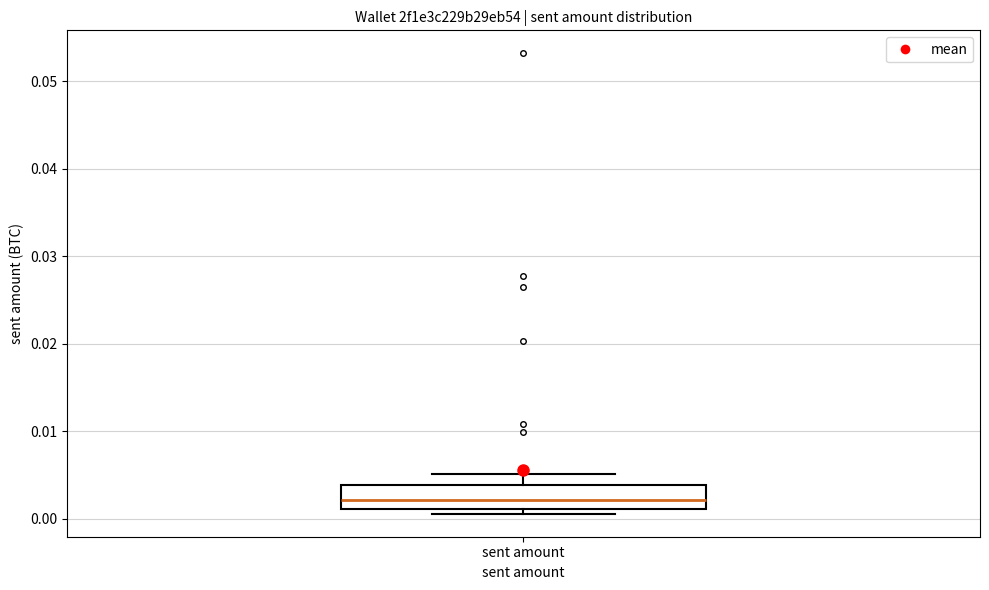

Where is the upper edge of the box for sent amount on the y-axis? The values are not printed on the chart, so give them approximately, as read against the axis.

0.004